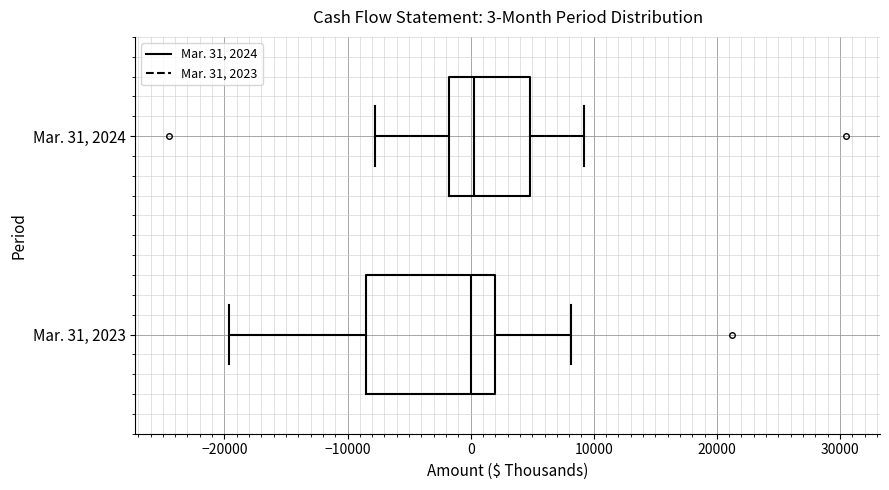

Comparing the boxes themselves (not the whiskers), which one is the widest?

Mar. 31, 2023